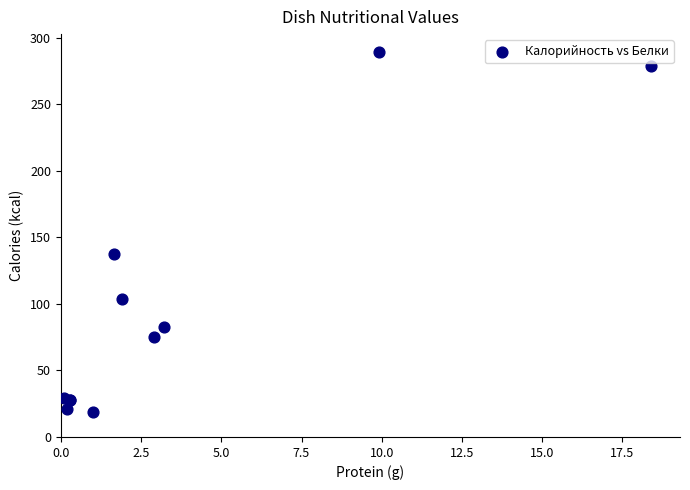

What Y value in the scatter plot is closest to 154?

137.3